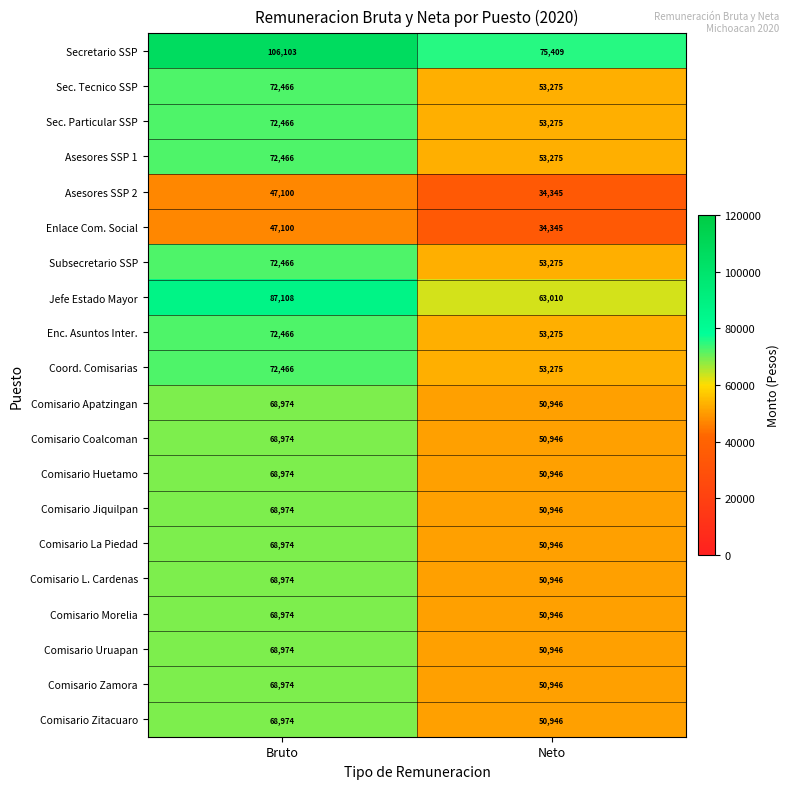

Which series has the largest range (max minus min)?

Secretario SSP